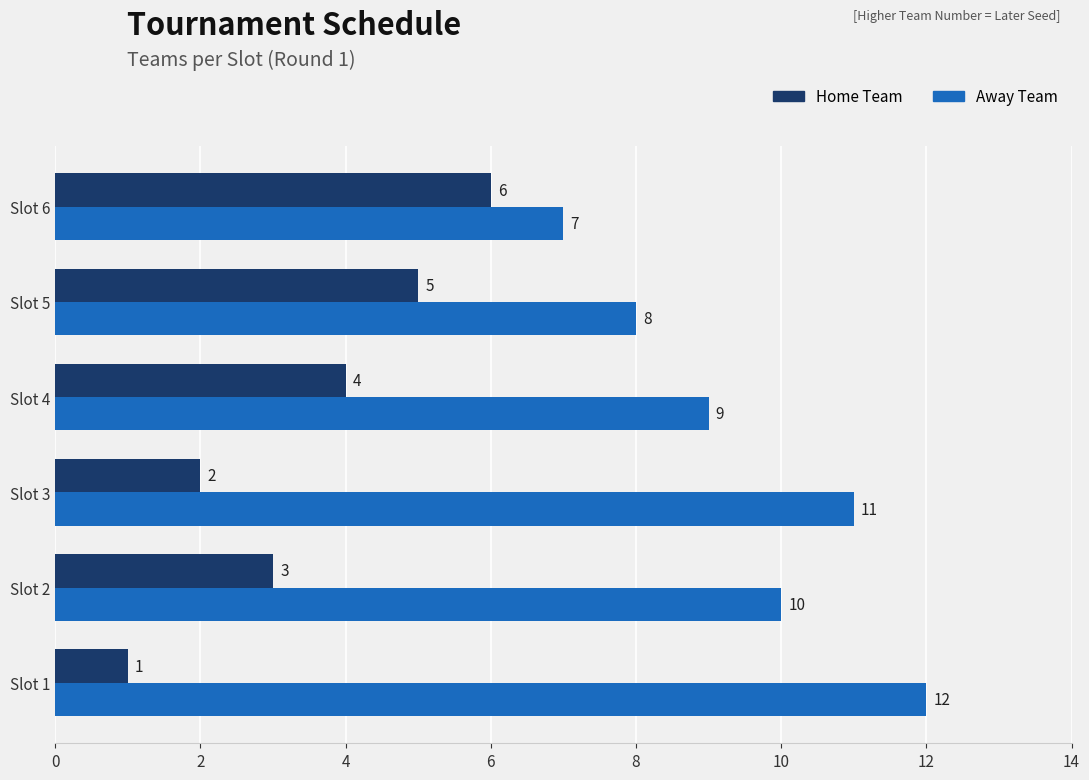

What is the difference between the second highest and minimum values in the Away Team series?

4